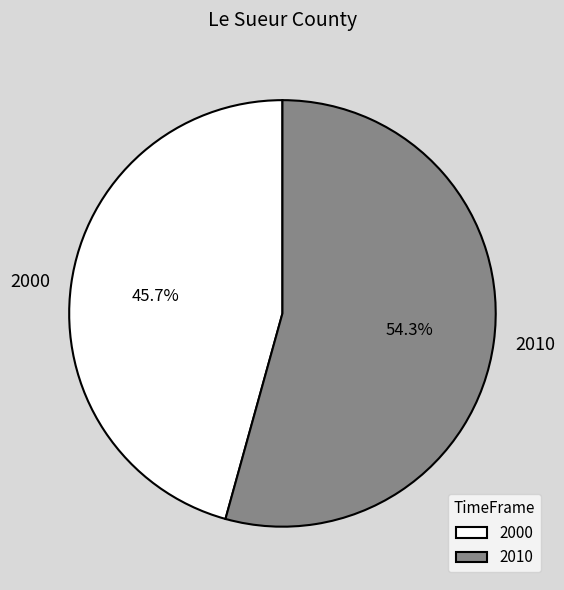

How many segments does this pie chart have?

2